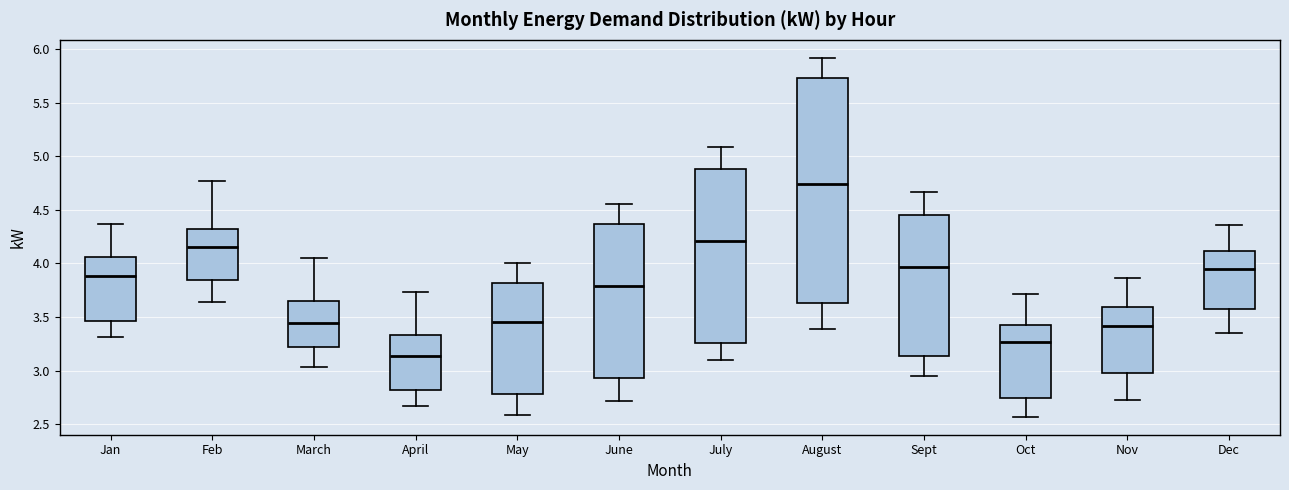

Reading left to right, transcribe this box plot: for each box, give where its median line is, the range the box spans, and where its two whiskers end, as read against the y-axis. The values are not printed on the chart, so give them approximately, as read against the axis.

Jan: median 3.90, box 3.45 to 4.05, whiskers 3.30 to 4.35
Feb: median 4.15, box 3.85 to 4.30, whiskers 3.65 to 4.75
March: median 3.45, box 3.20 to 3.65, whiskers 3.05 to 4.05
April: median 3.15, box 2.80 to 3.35, whiskers 2.65 to 3.75
May: median 3.45, box 2.80 to 3.80, whiskers 2.60 to 4.00
June: median 3.80, box 2.95 to 4.35, whiskers 2.70 to 4.55
July: median 4.20, box 3.25 to 4.90, whiskers 3.10 to 5.10
August: median 4.75, box 3.65 to 5.75, whiskers 3.40 to 5.90
Sept: median 3.95, box 3.15 to 4.45, whiskers 2.95 to 4.65
Oct: median 3.25, box 2.75 to 3.45, whiskers 2.55 to 3.70
Nov: median 3.40, box 3.00 to 3.60, whiskers 2.75 to 3.85
Dec: median 3.95, box 3.55 to 4.10, whiskers 3.35 to 4.35